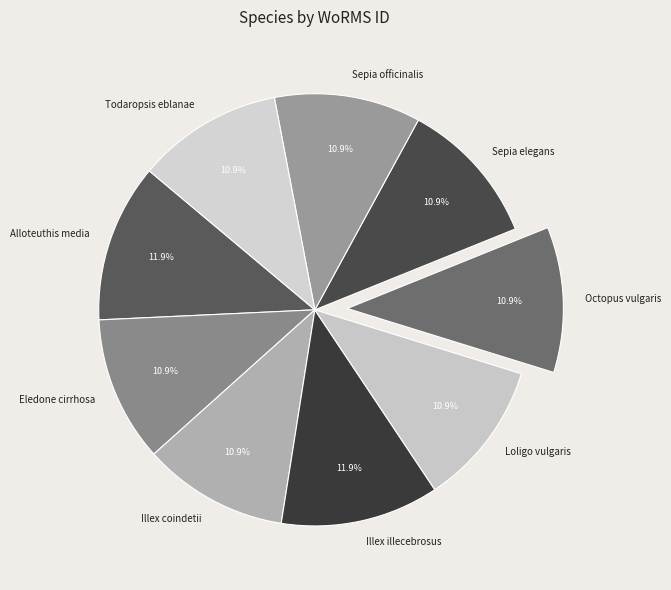

To the nearest percent, what portion does Alloteuthis media represent?

12%